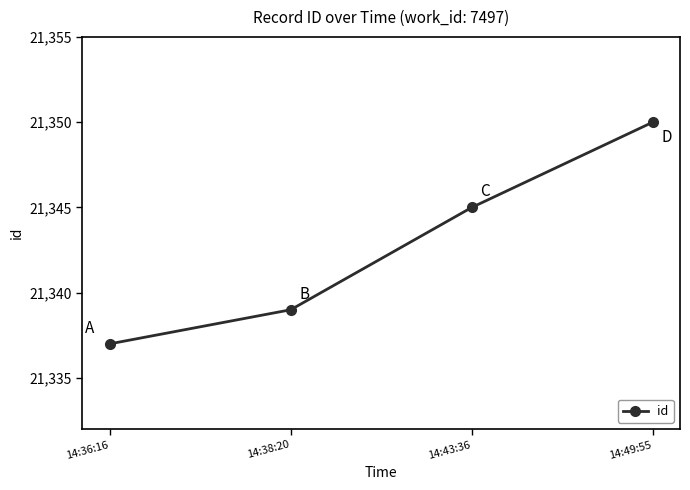

What is the average value?

21343